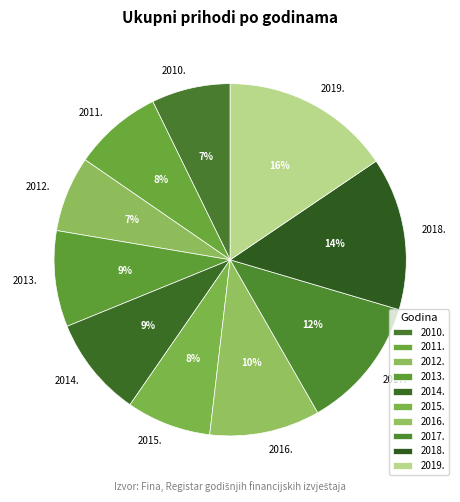

Combined, do 2018. and 2014. account for over 50%?

No